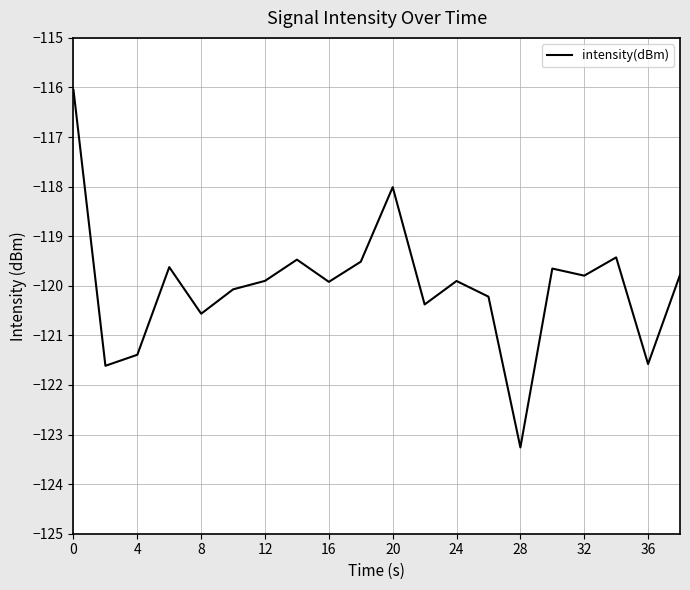

Does the chart display data point markers on the line(s)?

No